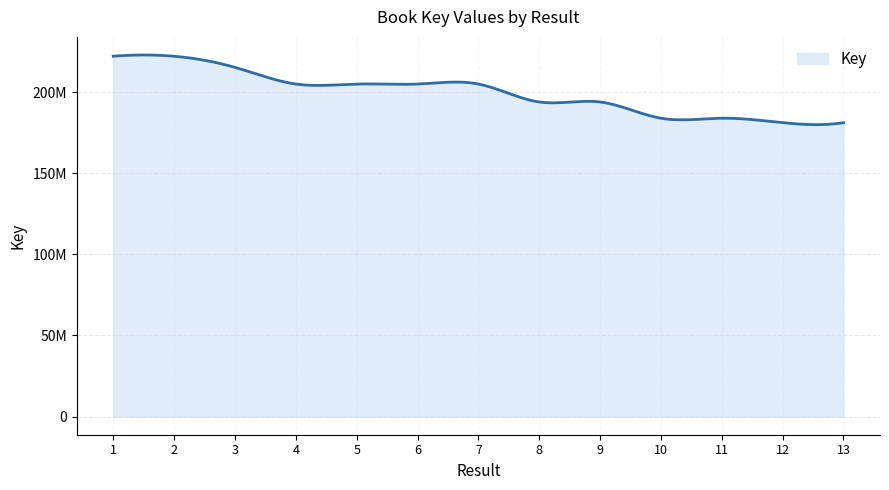

Does the chart have visible grid lines?

Yes